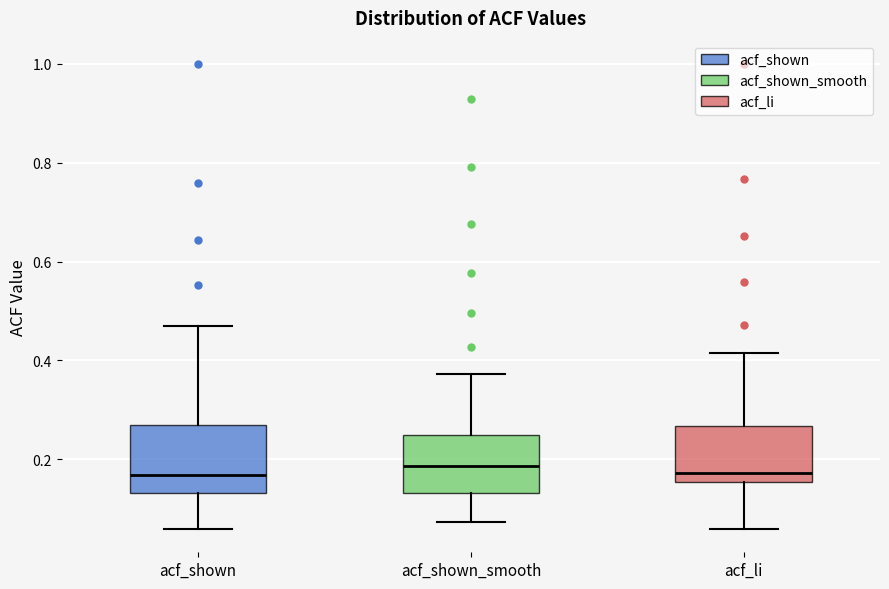

Reading left to right, transcribe this box plot: for each box, give where its median line is, the range the box spans, and where its two whiskers end, as read against the y-axis. The values are not printed on the chart, so give them approximately, as read against the axis.

acf_shown: median 0.16, box 0.14 to 0.28, whiskers 0.06 to 0.48
acf_shown_smooth: median 0.18, box 0.14 to 0.24, whiskers 0.08 to 0.38
acf_li: median 0.18, box 0.16 to 0.26, whiskers 0.06 to 0.42